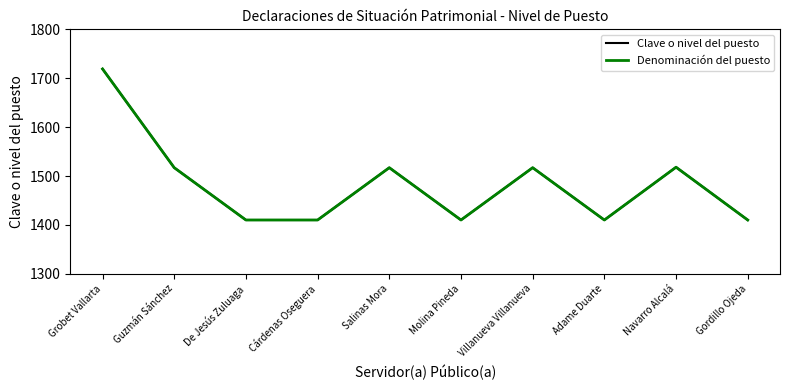

What is the minimum value for Denominación del puesto?

1410